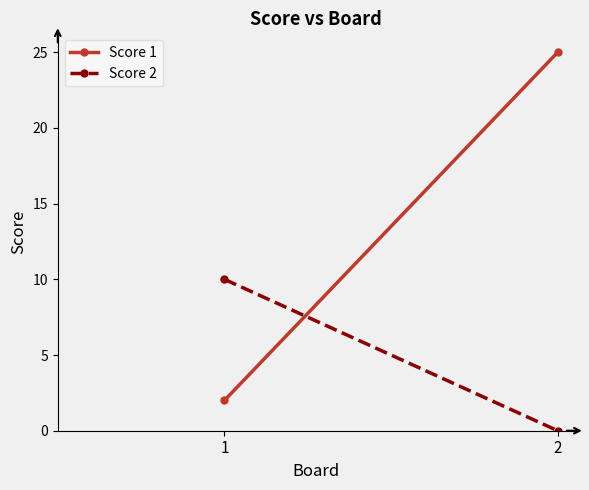

What is the sum of all Score 1 values?

27